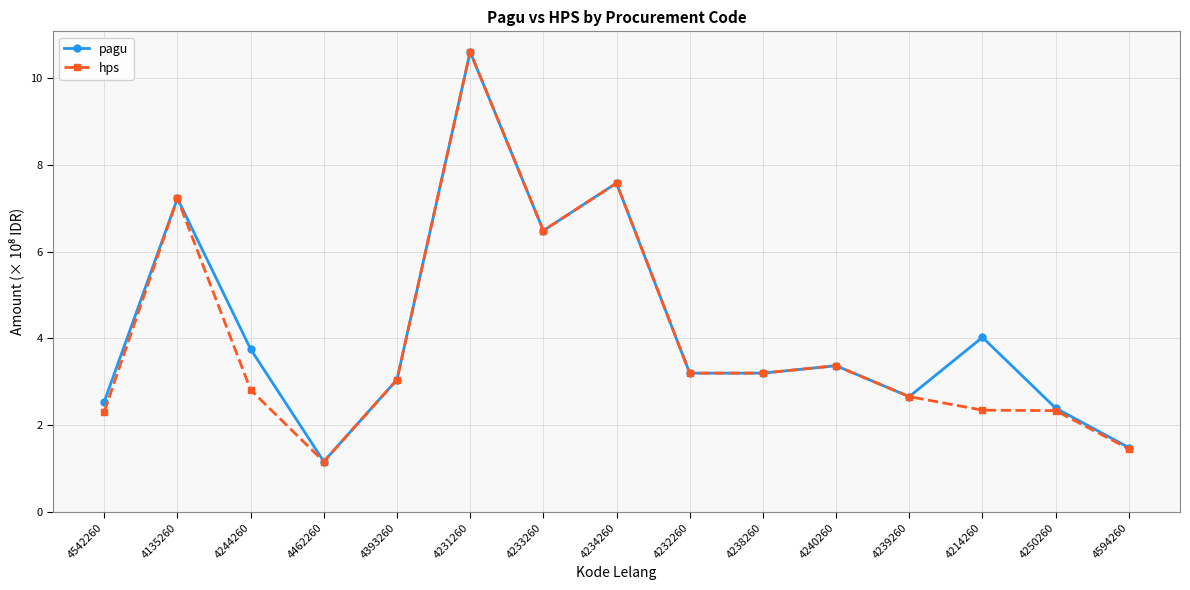

Where does the hps series first go above 3?

4135260